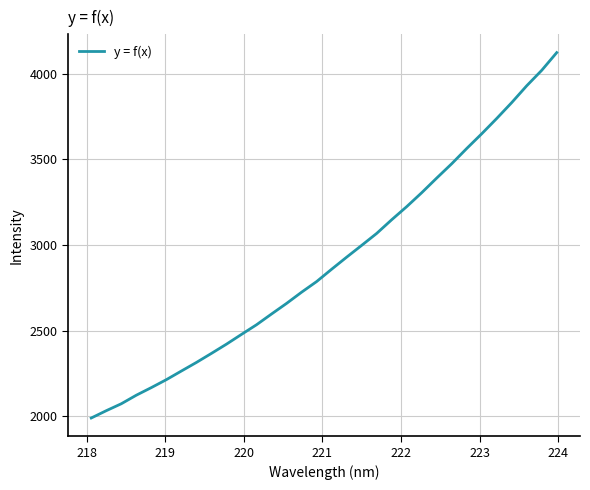

How many series are shown in this chart?

1